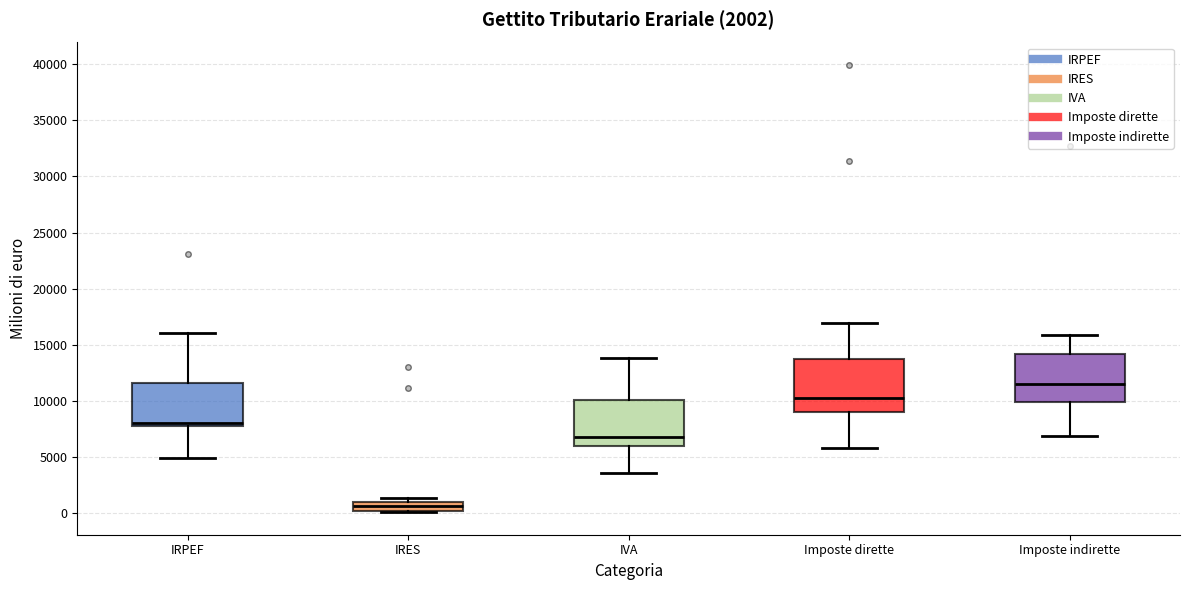

Which box has the highest median line?

Imposte indirette